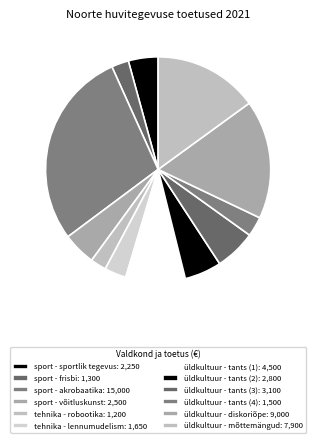

Does üldkultuur - tants (3) represent more than half of the total?

No